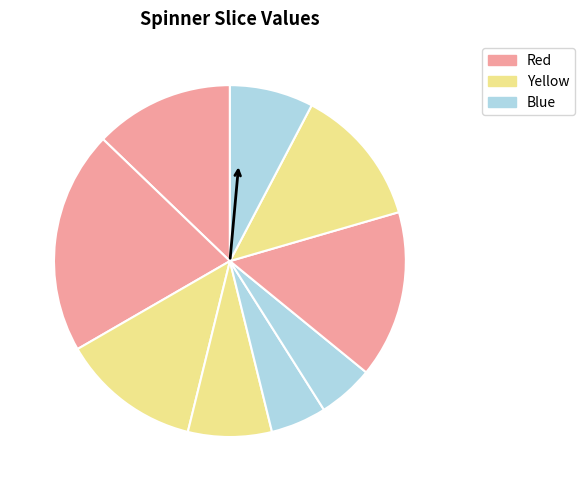

How many segments does this pie chart have?

9